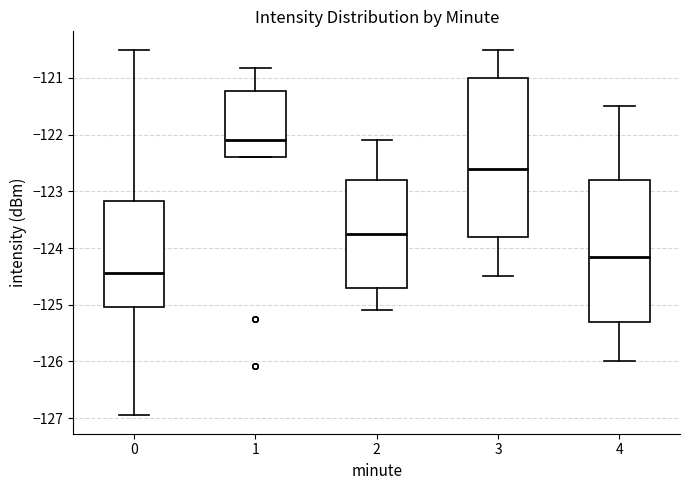

Which box has the lowest median line?

0